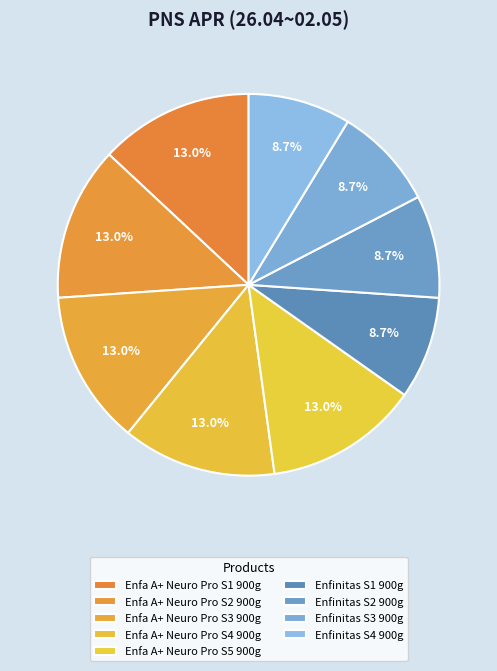

To the nearest percent, what is the difference between the largest and smallest slice percentages?

4%